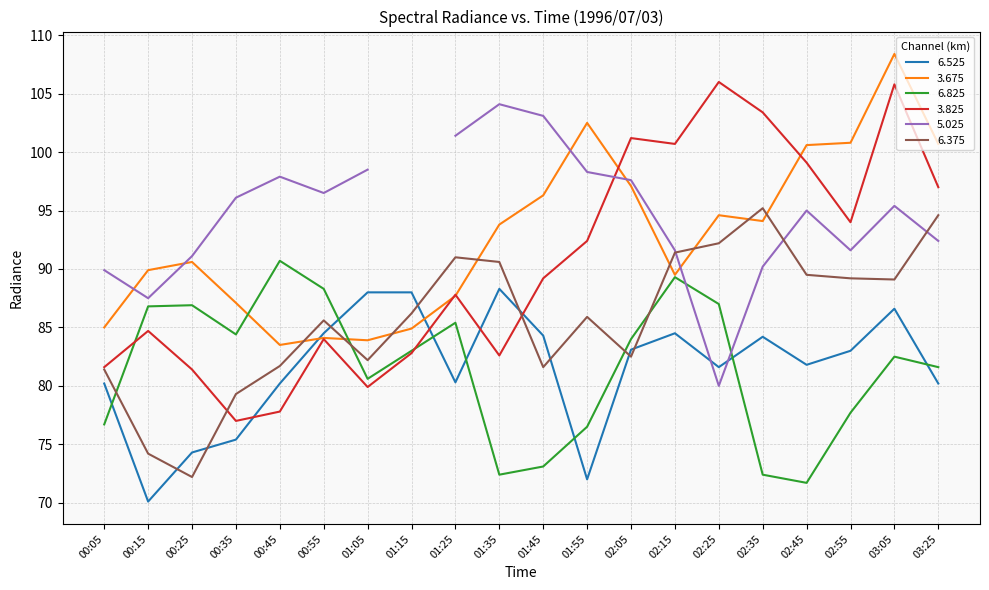

What is the difference between the 6.825 values at 02:15 and 00:55?

1.0